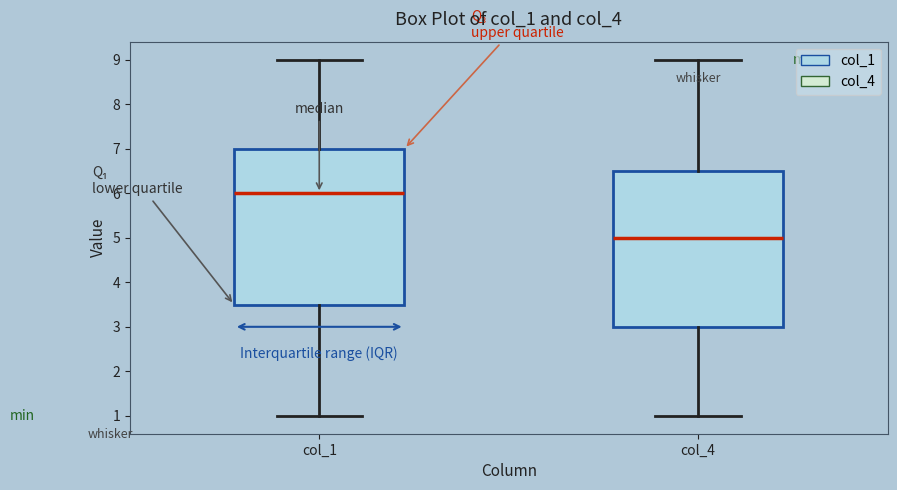

Reading left to right, read every box against the y-axis: the position of its median line, the range the box covers, and the ends of its whiskers. The values are not printed on the chart, so give them approximately, as read against the axis.

col_1: median 6.0, box 3.5 to 7.0, whiskers 1.0 to 9.0
col_4: median 5.0, box 3.0 to 6.5, whiskers 1.0 to 9.0